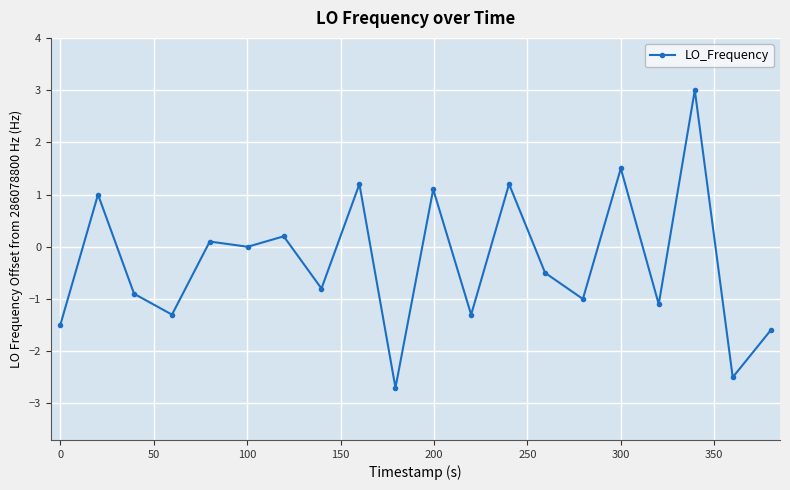

What is the difference between the maximum and second lowest values?

5.5